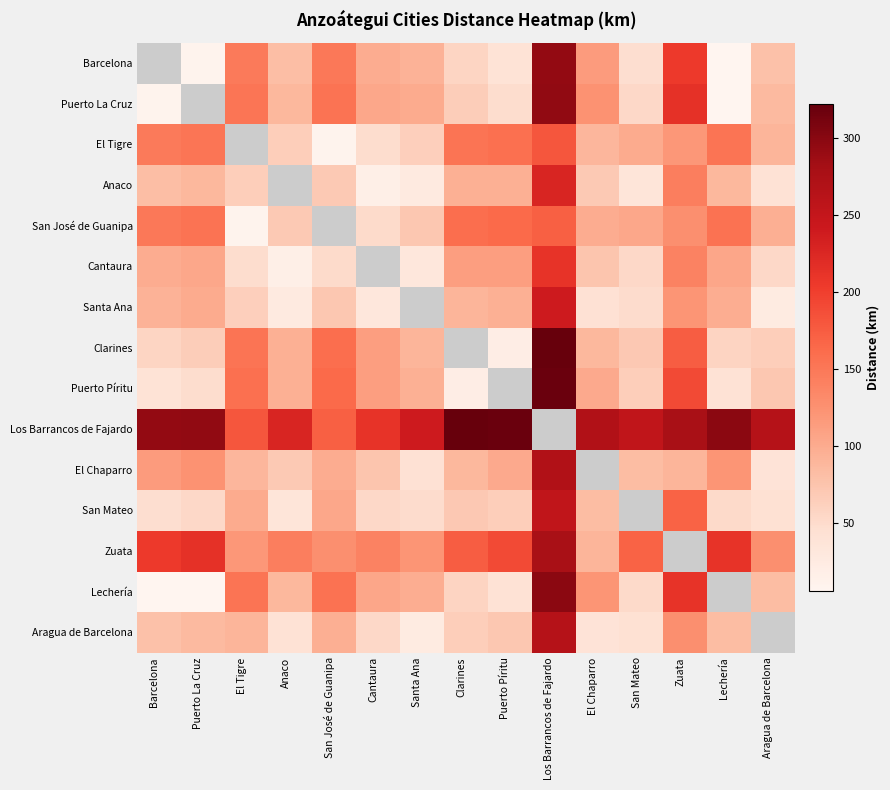

Count the number of categories in the chart.

15